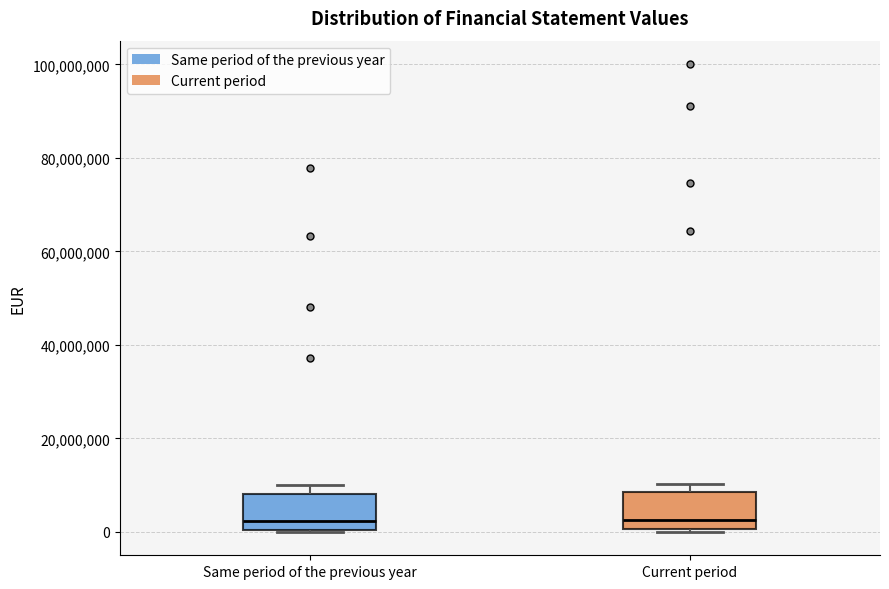

Reading left to right, transcribe this box plot: for each box, give where its median line is, the range the box spans, and where its two whiskers end, as read against the y-axis. The values are not printed on the chart, so give them approximately, as read against the axis.

Same period of the previous year: median 2000000, box 0 to 8000000, whiskers 0 to 10000000
Current period: median 2000000, box 0 to 8000000, whiskers 0 to 10000000